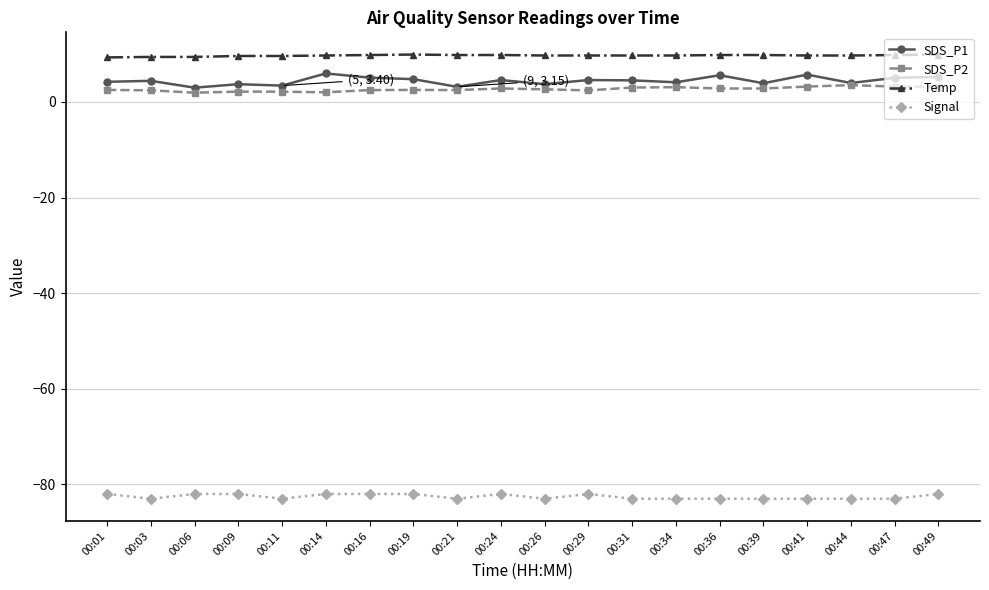

The value of Temp at 00:44 is 9.7. True or false?

True